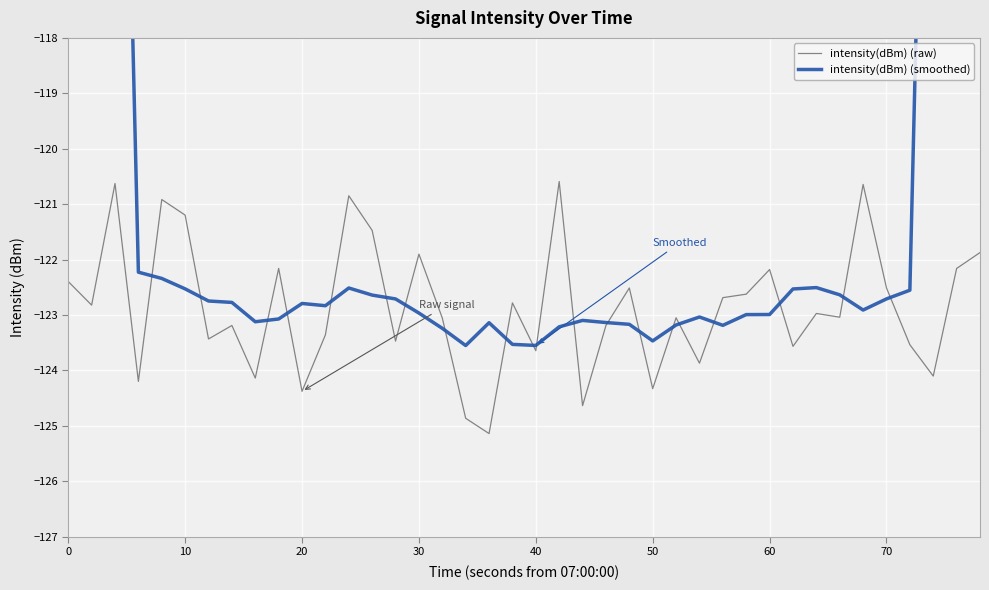

True or false: intensity(dBm) (smoothed) and intensity(dBm) (raw) cross at least once.

True